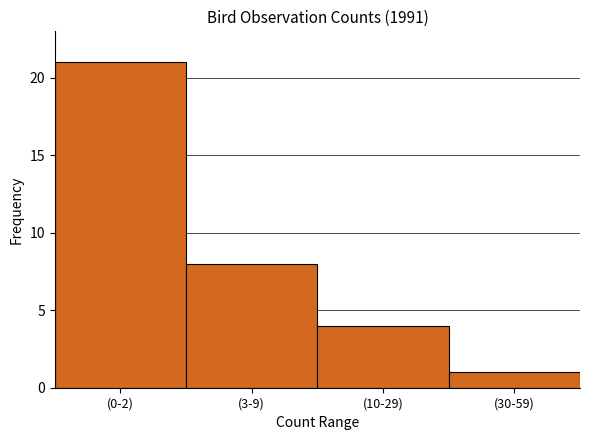

Reading left to right, list all the values displayed in this chart.

21	8	4	1